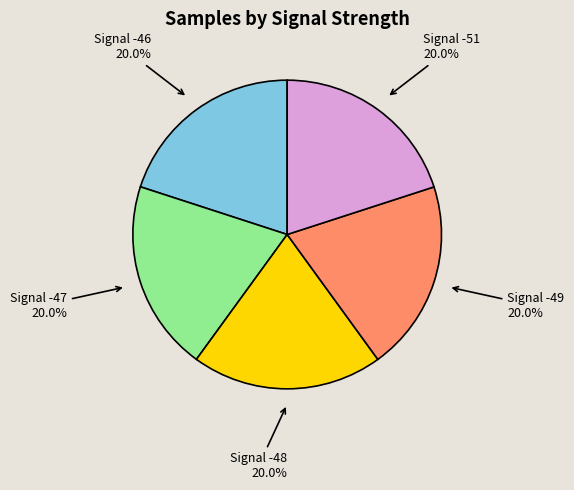

Is there any slice that represents more than half of the pie?

No